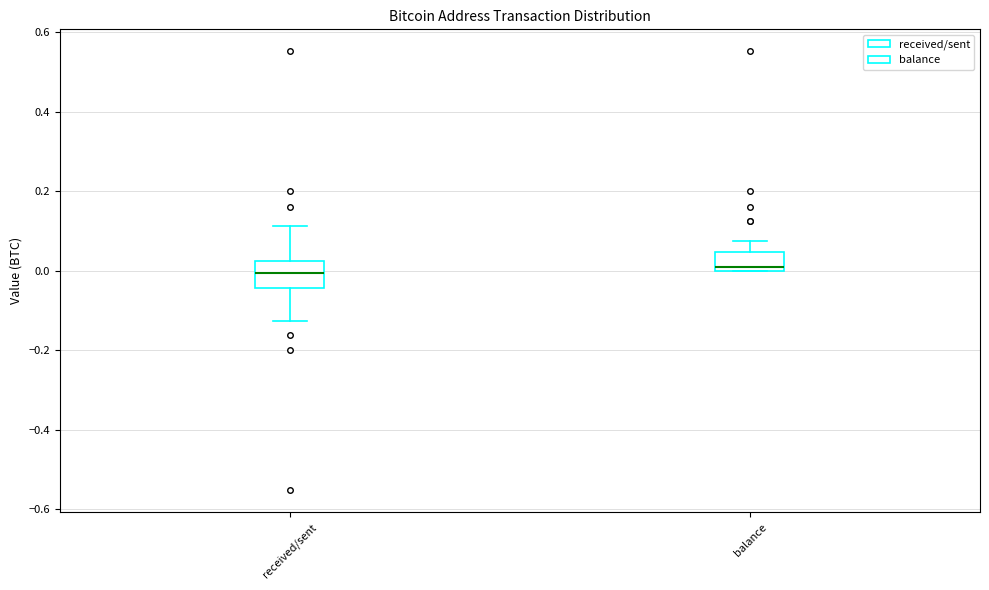

Where is the lower edge of the box for balance on the y-axis? The values are not printed on the chart, so give them approximately, as read against the axis.

0.00